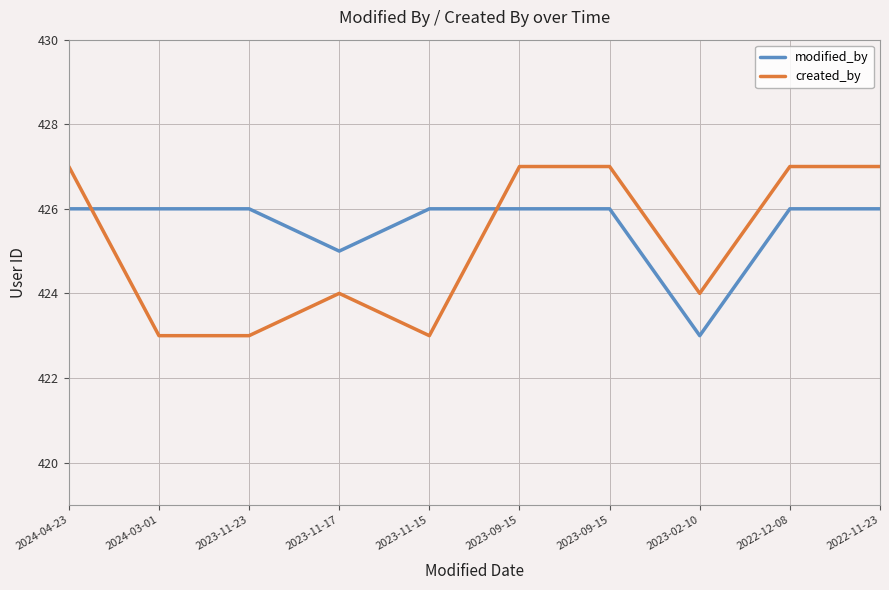

What are all the series names shown in the legend?

modified_by, created_by